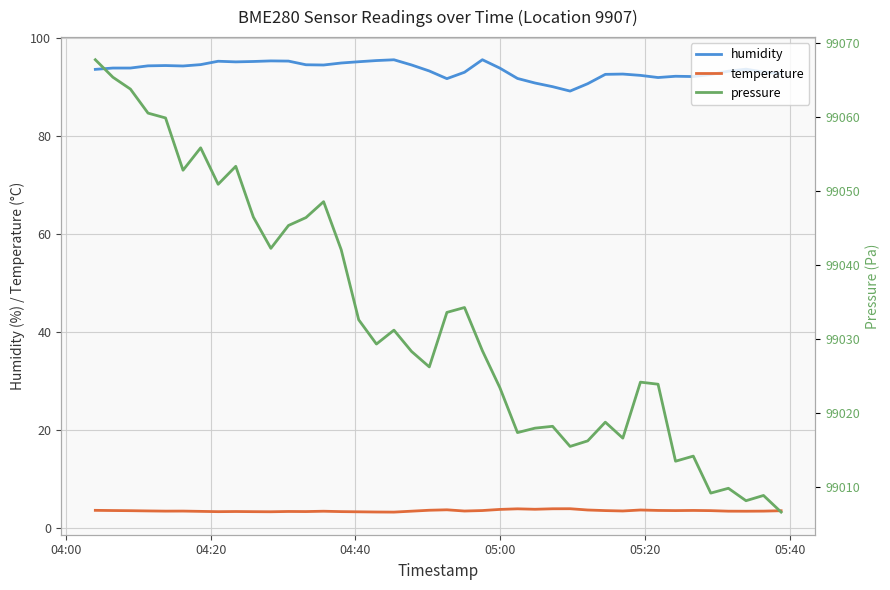

What is the highest value of the humidity series?

95.7